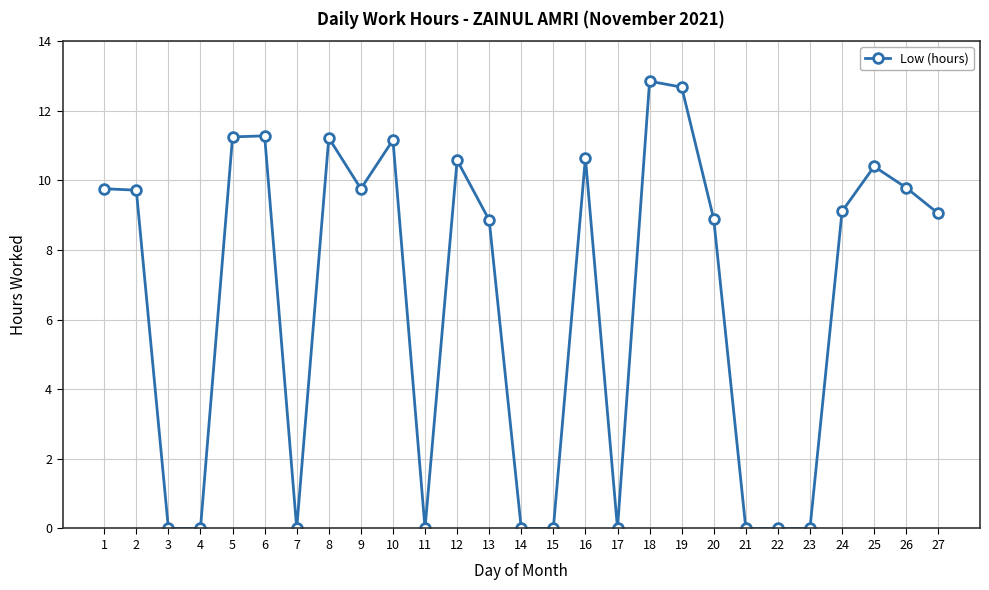

True or false: the data has more than 1 interior local peaks.

True